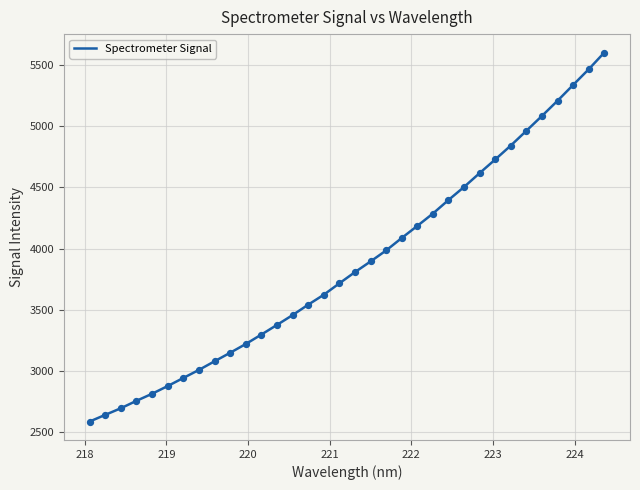

What is the maximum value shown in the chart?

5603.1